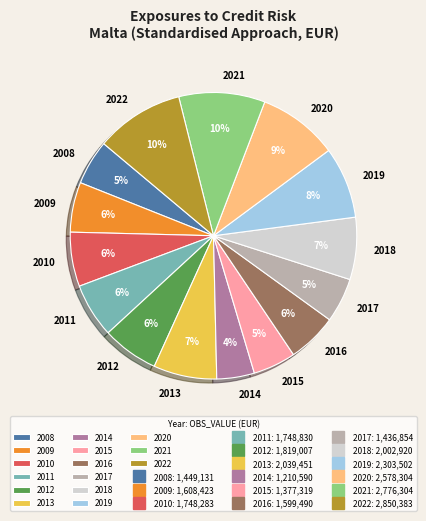

Is it true that 2014 is 13% of the pie?

False